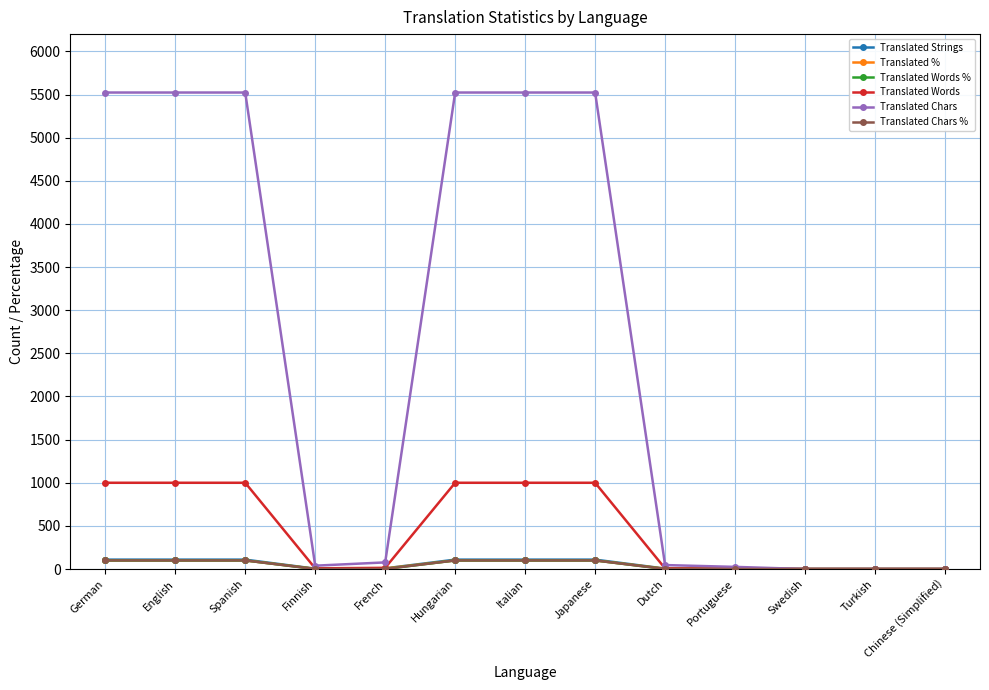

At how many categories does at least one series exceed 1725?

6